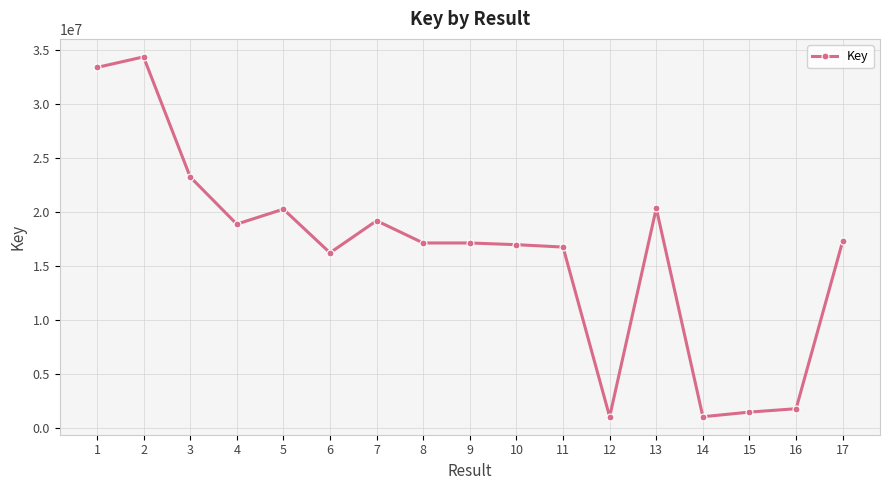

What is the smallest value displayed?

1063192